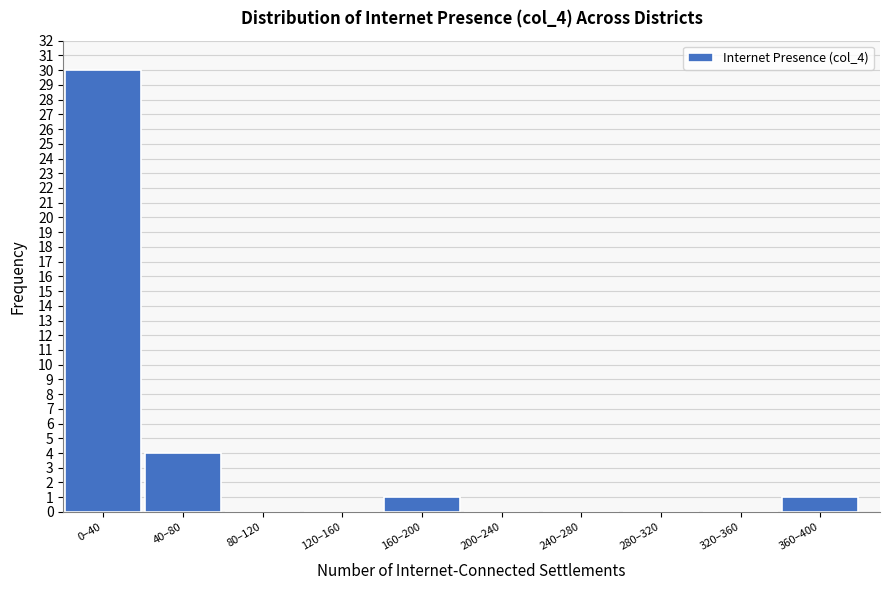

Reading right to left, transcribe all the data shown in this chart.

360–400=1	320–360=0	280–320=0	240–280=0	200–240=0	160–200=1	120–160=0	80–120=0	40–80=4	0–40=30